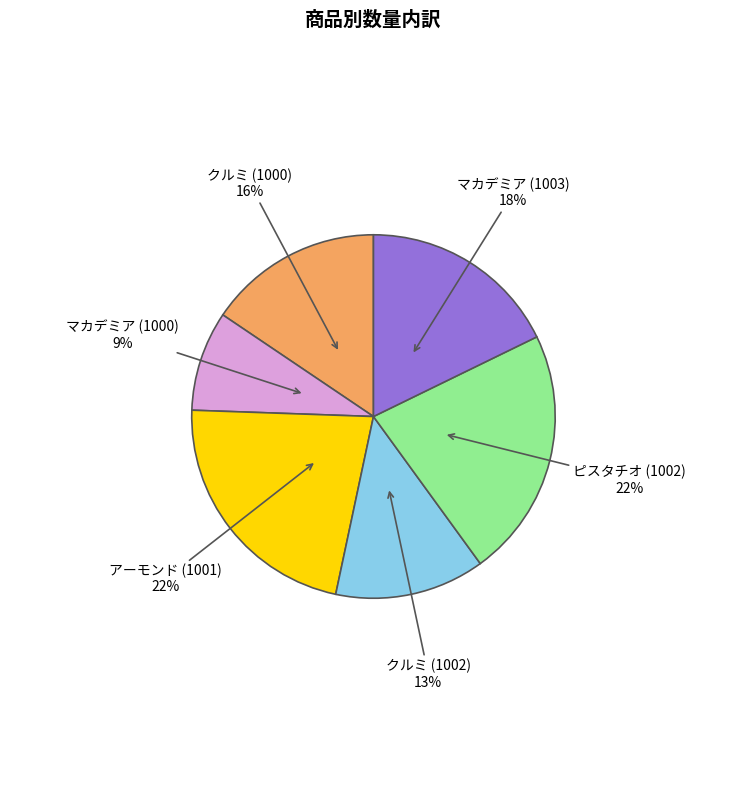

To the nearest percent, what is the difference between the アーモンド (1001) and マカデミア (1003) slice percentages?

4%